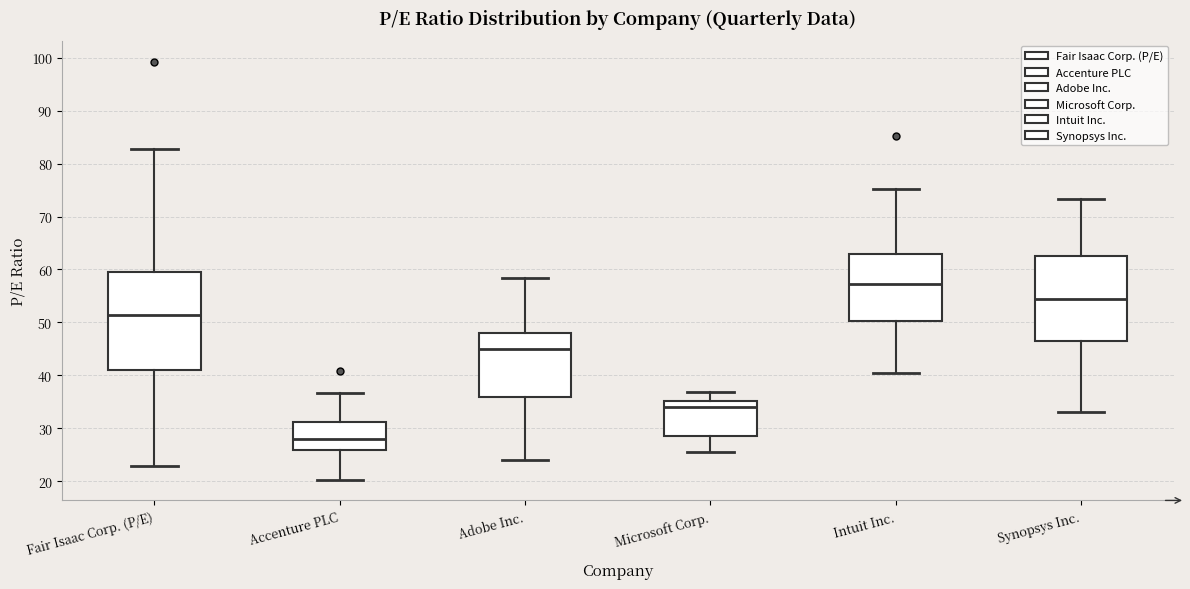

Which box has the highest median line?

Intuit Inc.